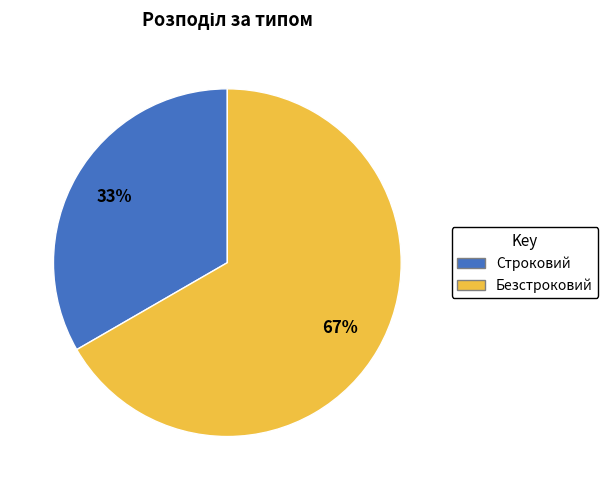

To the nearest percent, what percentage of the pie is Строковий?

33%